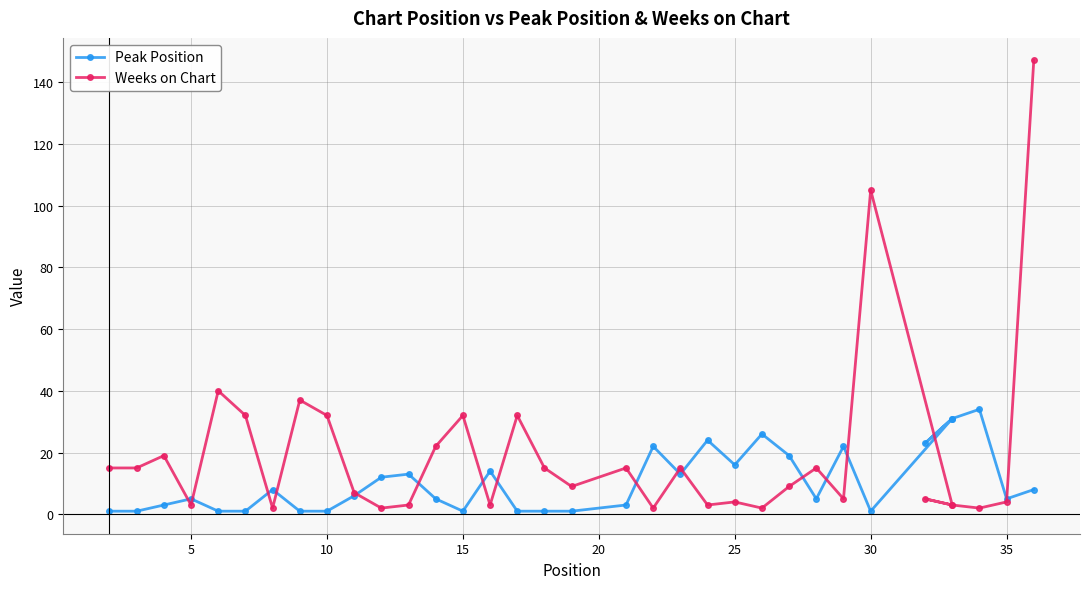

How many intersections are there between Weeks on Chart and Peak Position?

16